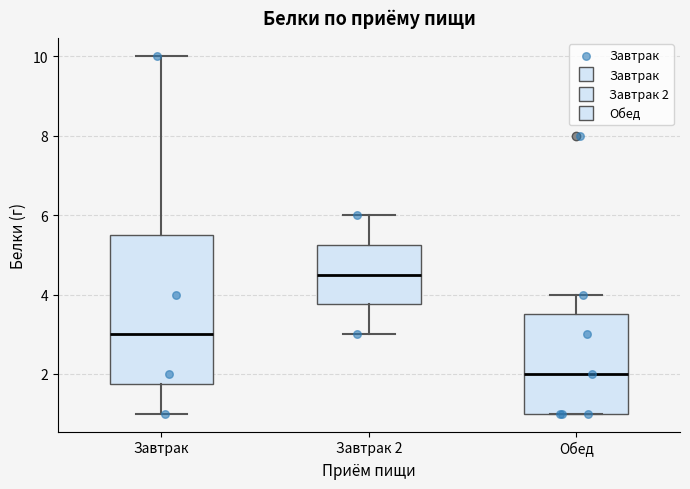

Reading left to right, transcribe this box plot: for each box, give where its median line is, the range the box spans, and where its two whiskers end, as read against the y-axis. The values are not printed on the chart, so give them approximately, as read against the axis.

Завтрак: median 3.0, box 1.8 to 5.6, whiskers 1.0 to 10.0
Завтрак 2: median 4.6, box 3.8 to 5.2, whiskers 3.0 to 6.0
Обед: median 2.0, box 1.0 to 3.6, whiskers 1.0 to 4.0